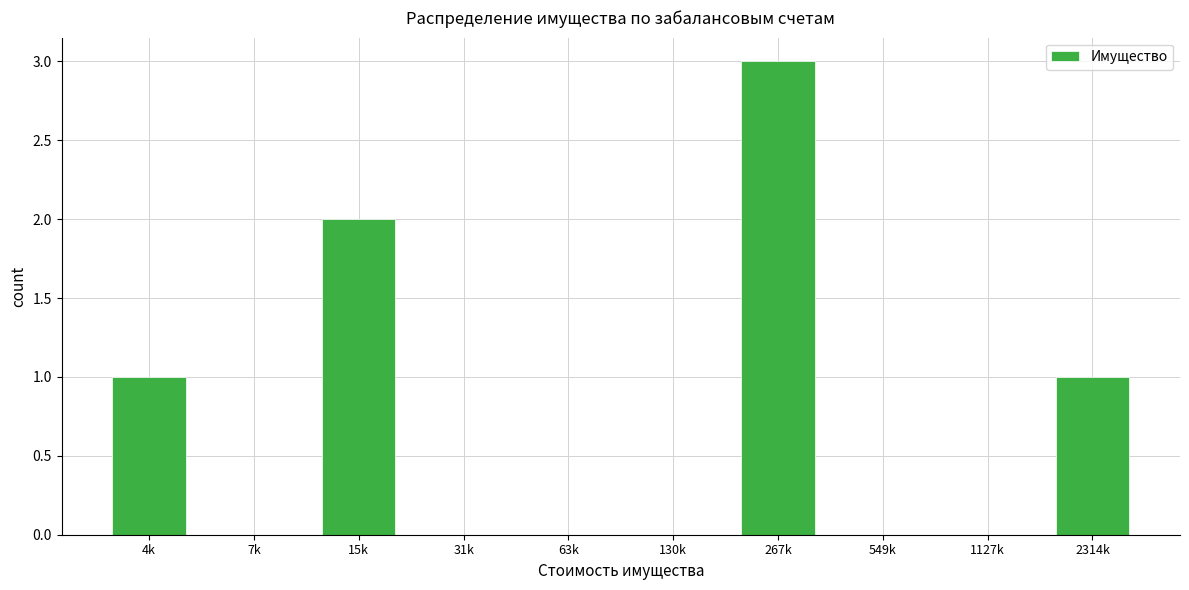

Reading left to right, list all the values displayed in this chart.

4k=1	7k=0	15k=2	31k=0	63k=0	130k=0	267k=3	549k=0	1127k=0	2314k=1